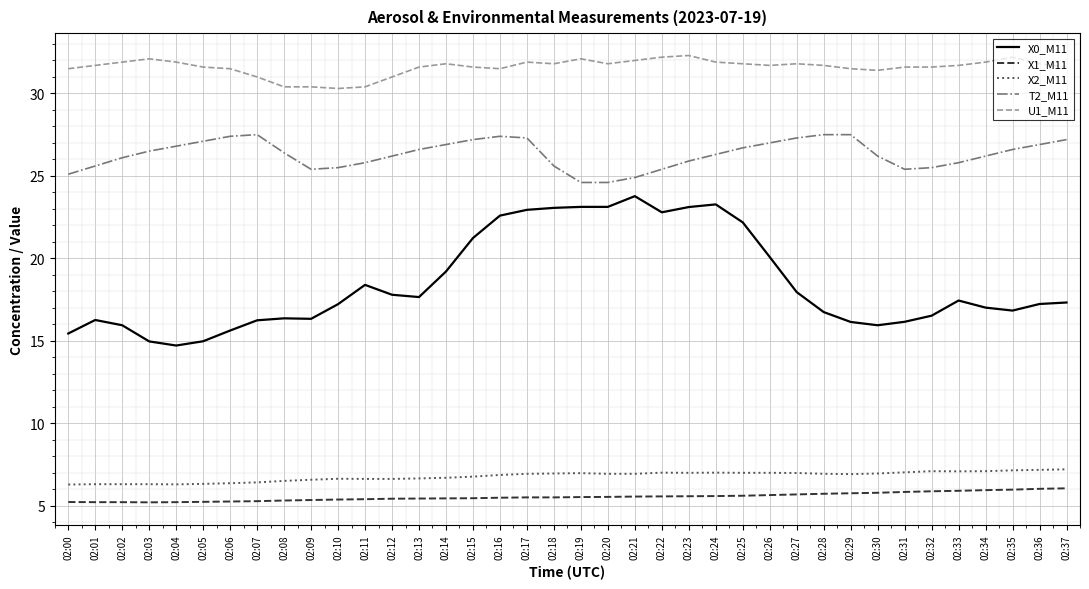

What is the minimum value shown in the chart?

5.2